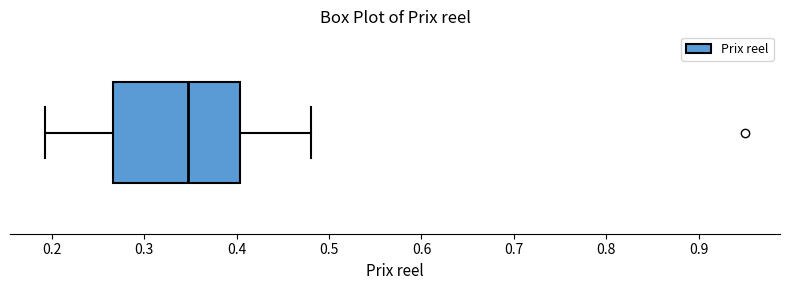

Transcribe this box plot: give where the median line is, the range the box spans, and where the two whiskers end, as read against the x-axis. The values are not printed on the chart, so give them approximately, as read against the axis.

median 0.35, box 0.27 to 0.40, whiskers 0.19 to 0.48